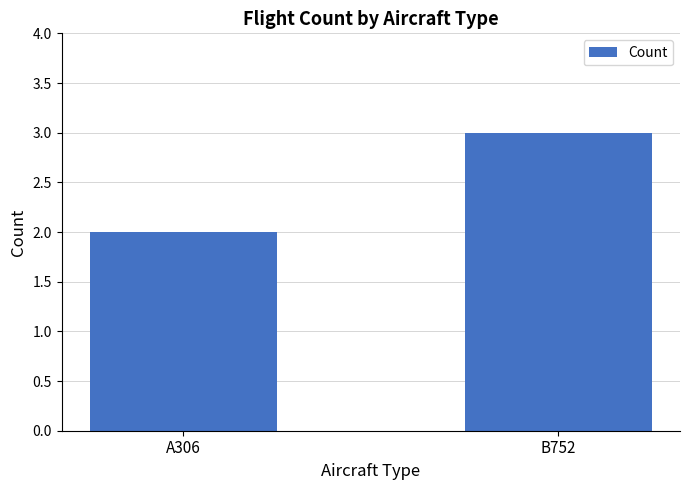

Reading right to left, transcribe all the data shown in this chart.

3	2